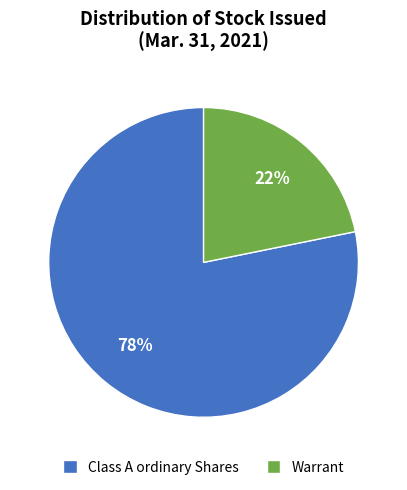

Which slice is the smallest?

Warrant